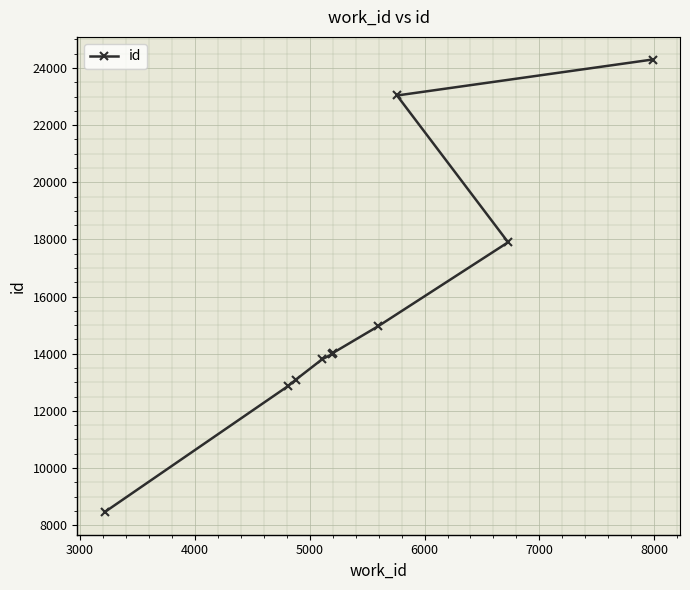

What is the difference between the maximum and minimum values?

15842